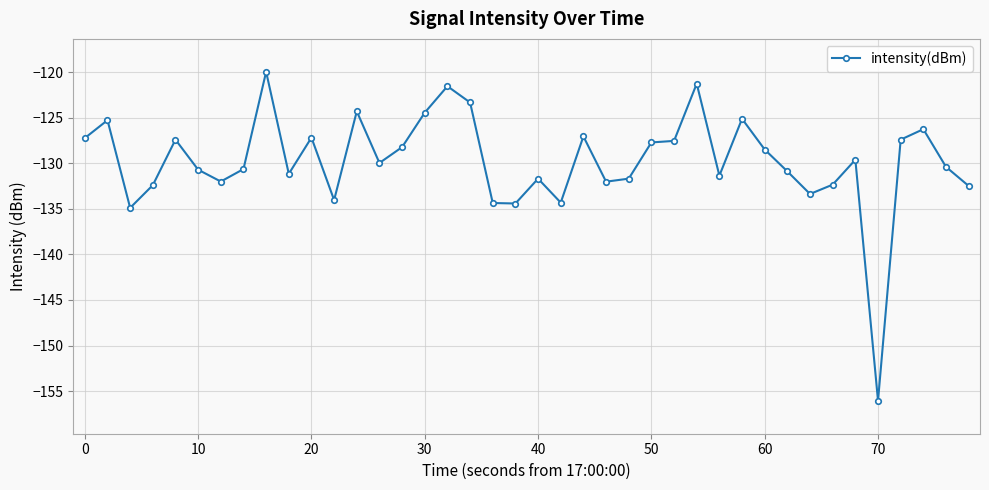

True or false: the data has more than 2 interior local peaks.

True